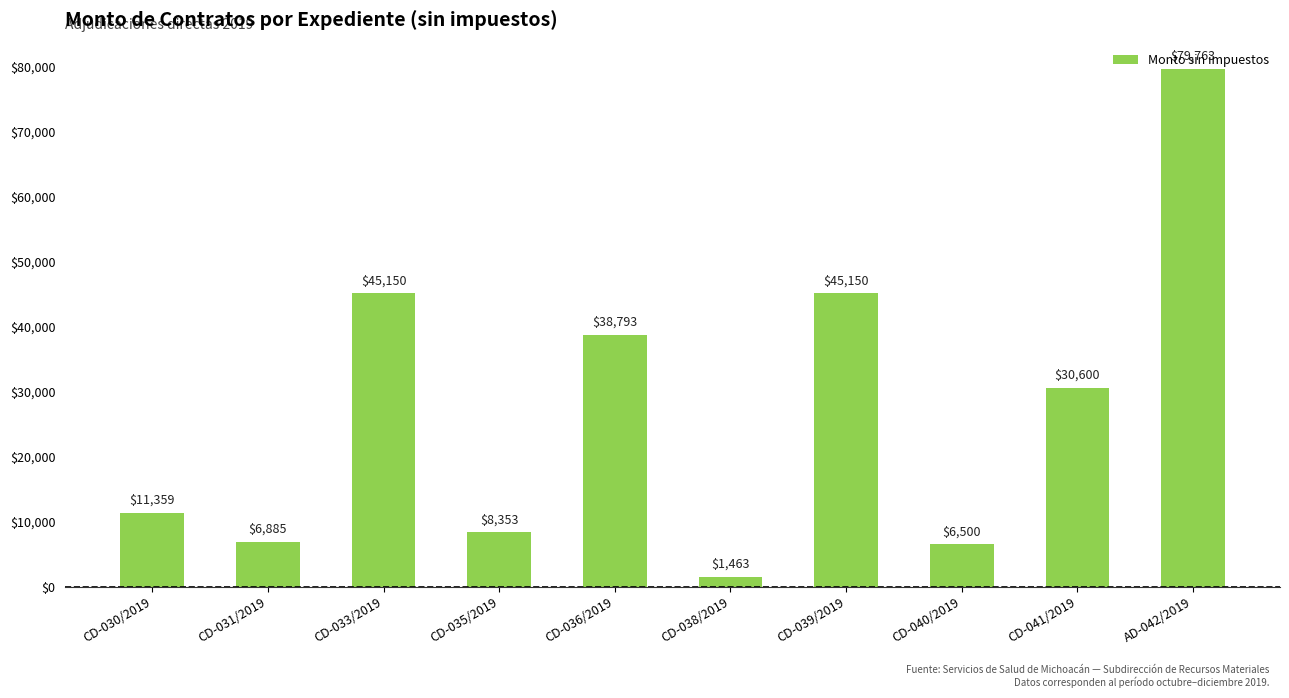

What position from the left is CD-033/2019?

3